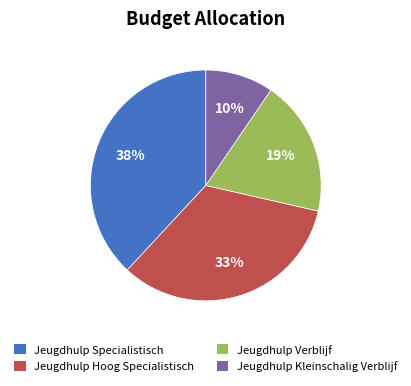

Is there any slice that represents more than half of the pie?

No